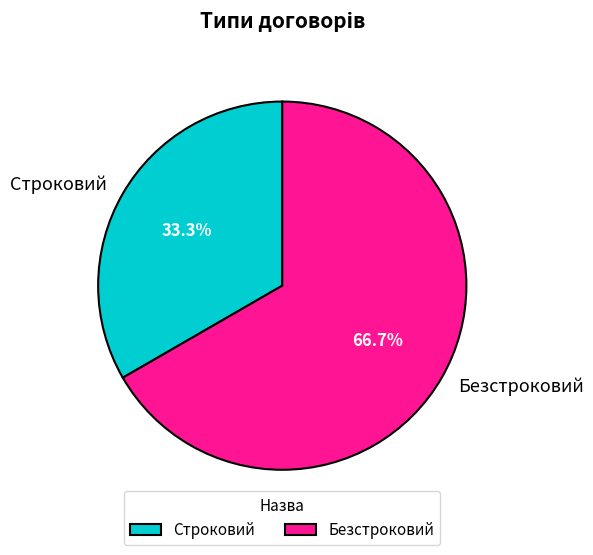

Which slice is the smallest?

Строковий